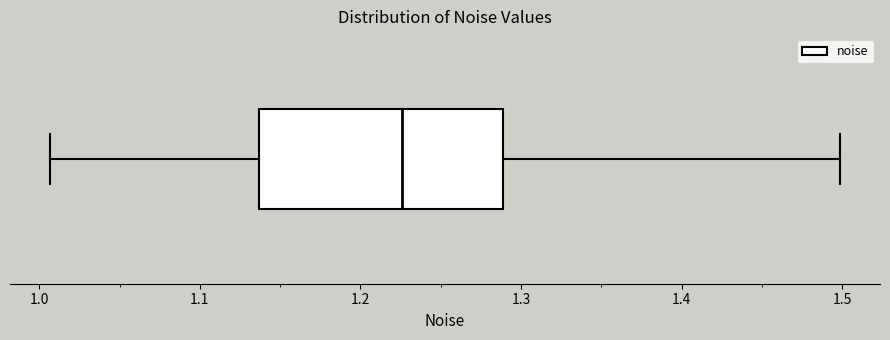

Read this box plot against the x-axis: the position of the median line, the range covered by the box, and the ends of both whiskers. The values are not printed on the chart, so give them approximately, as read against the axis.

median 1.23, box 1.14 to 1.29, whiskers 1.01 to 1.50